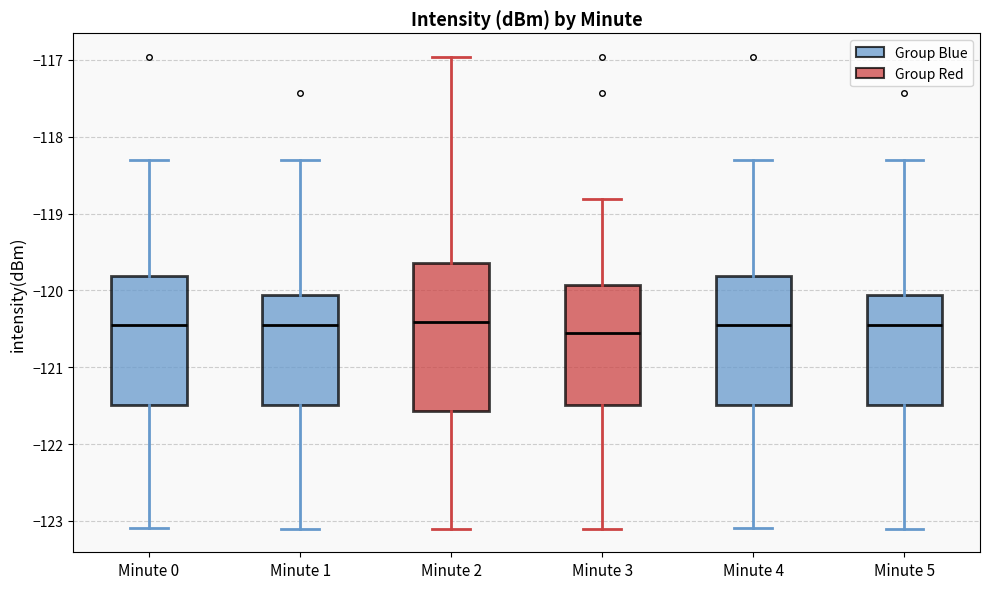

Which box has the lowest median line?

Minute 3